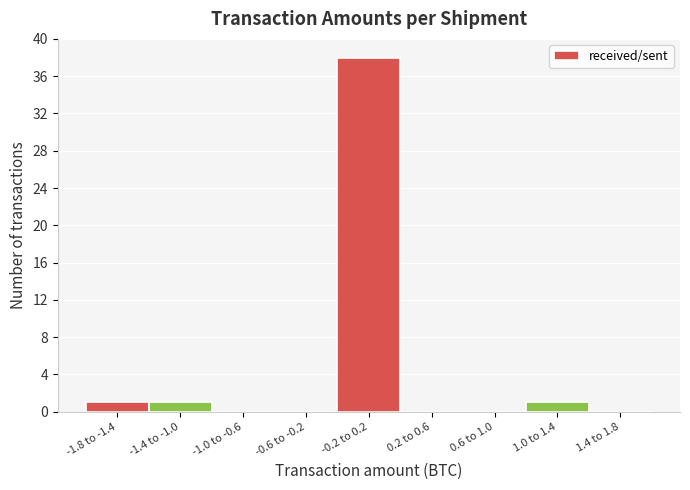

Reading left to right, what are all the values shown in this chart?

-1.8 to -1.4=1	-1.4 to -1.0=1	-1.0 to -0.6=0	-0.6 to -0.2=0	-0.2 to 0.2=38	0.2 to 0.6=0	0.6 to 1.0=0	1.0 to 1.4=1	1.4 to 1.8=0